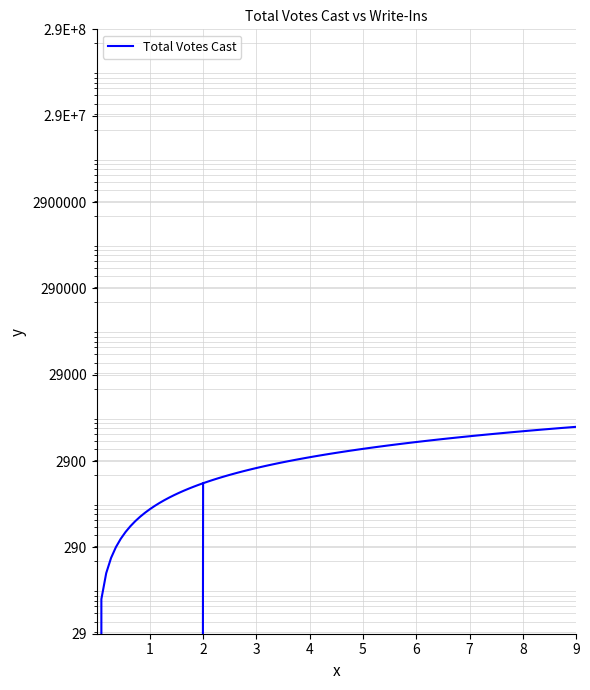

Is it true that the value at 2 is 830?

False